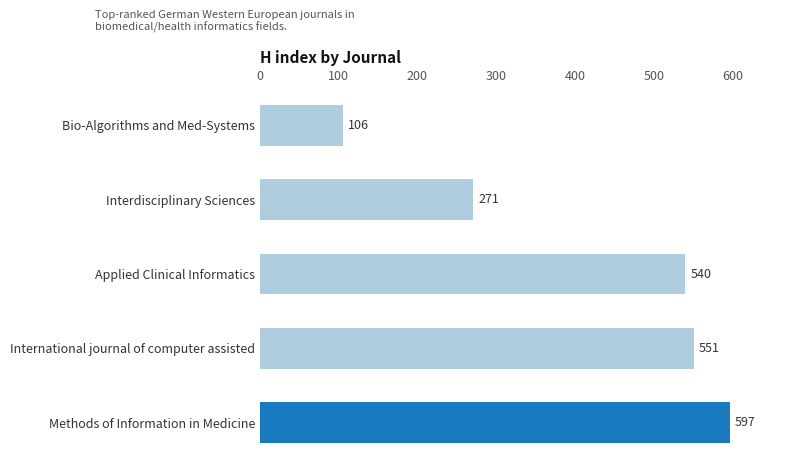

What is the difference between the second highest and minimum values?

445